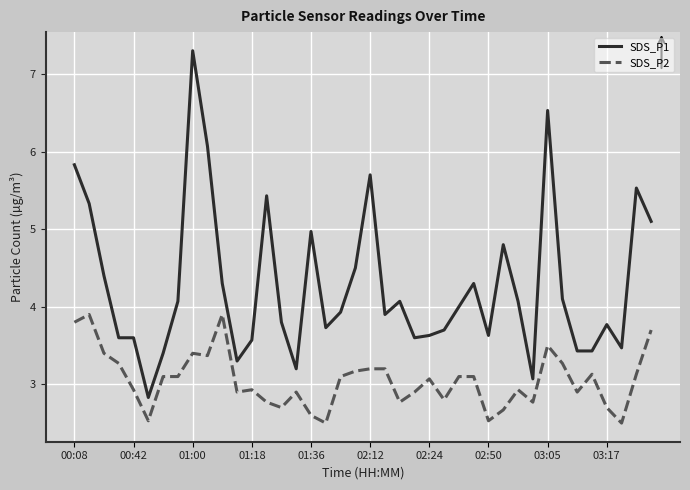

Rank the series by their maximum value, from lowest to highest.

SDS_P2, SDS_P1